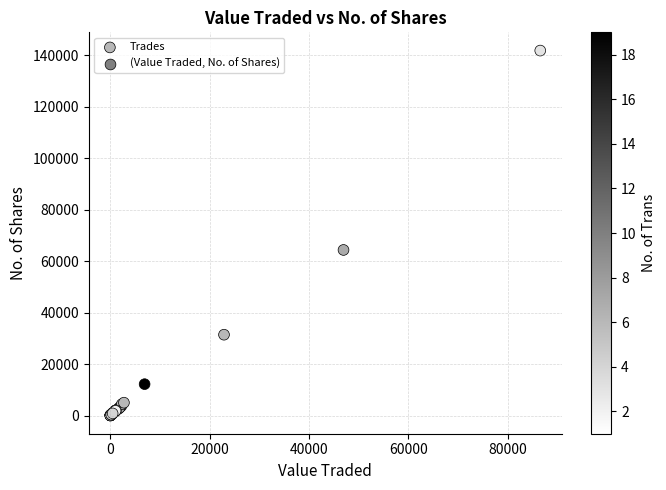

What Y value in the scatter plot is closest to 70918?

64341